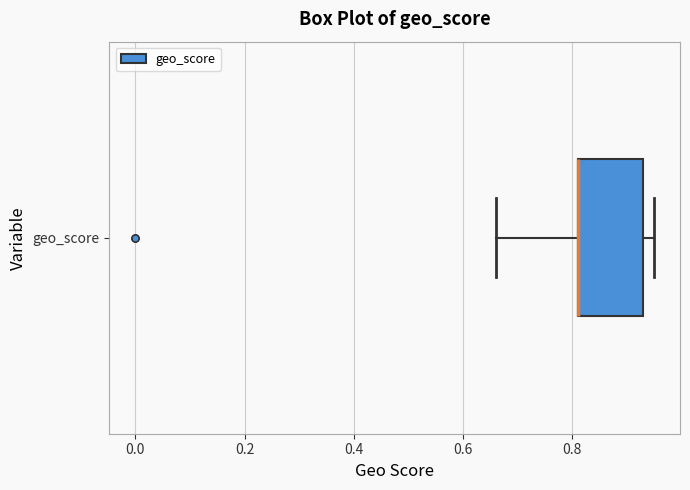

Where does the left whisker of the box for geo_score end on the x-axis? The values are not printed on the chart, so give them approximately, as read against the axis.

0.66